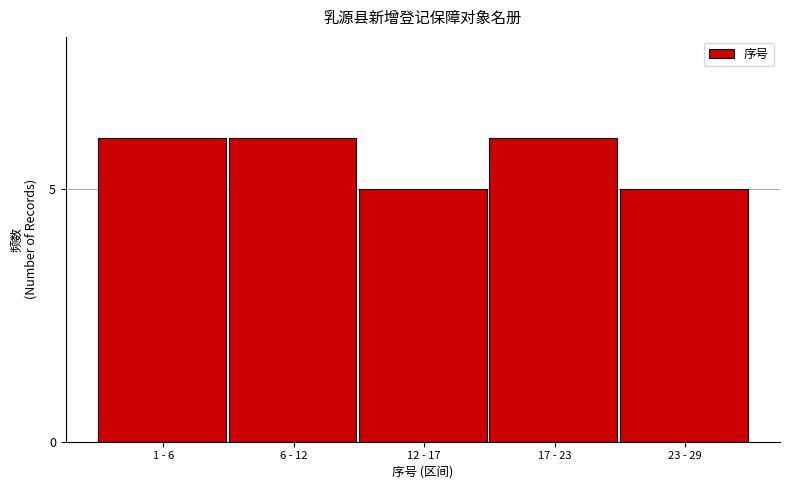

Reading left to right, list all the values displayed in this chart.

1 - 6=6	6 - 12=6	12 - 17=5	17 - 23=6	23 - 29=5